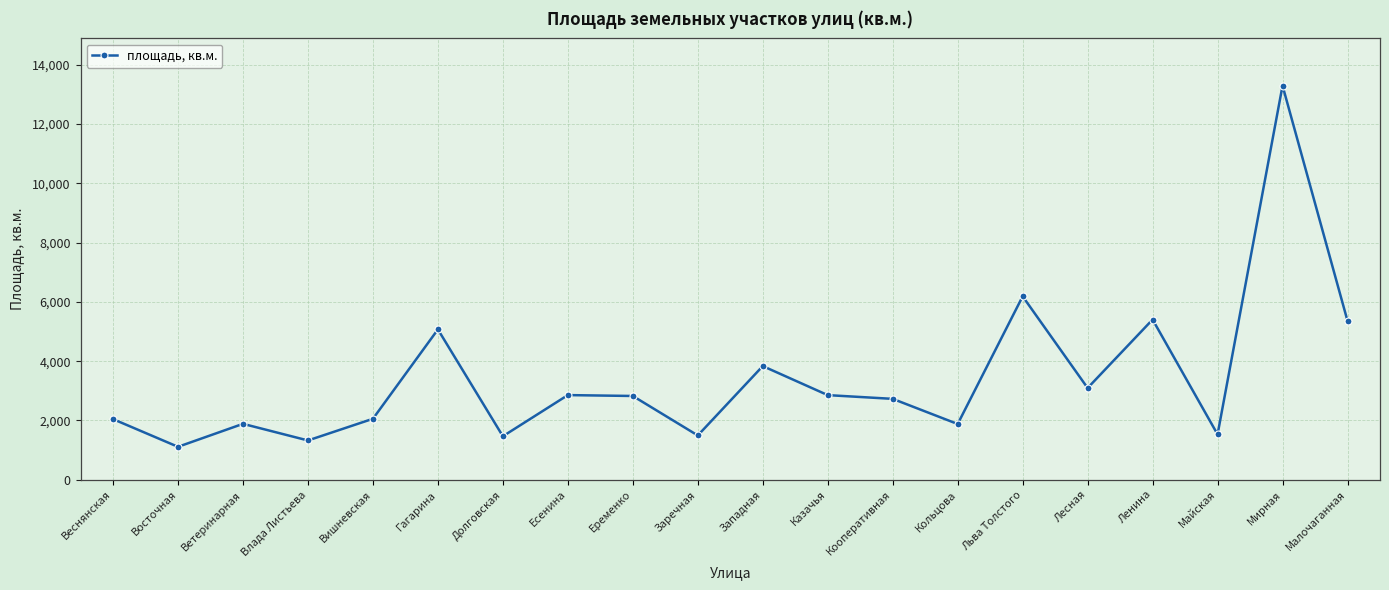

What is the label of the 17th point from the left?

Ленина